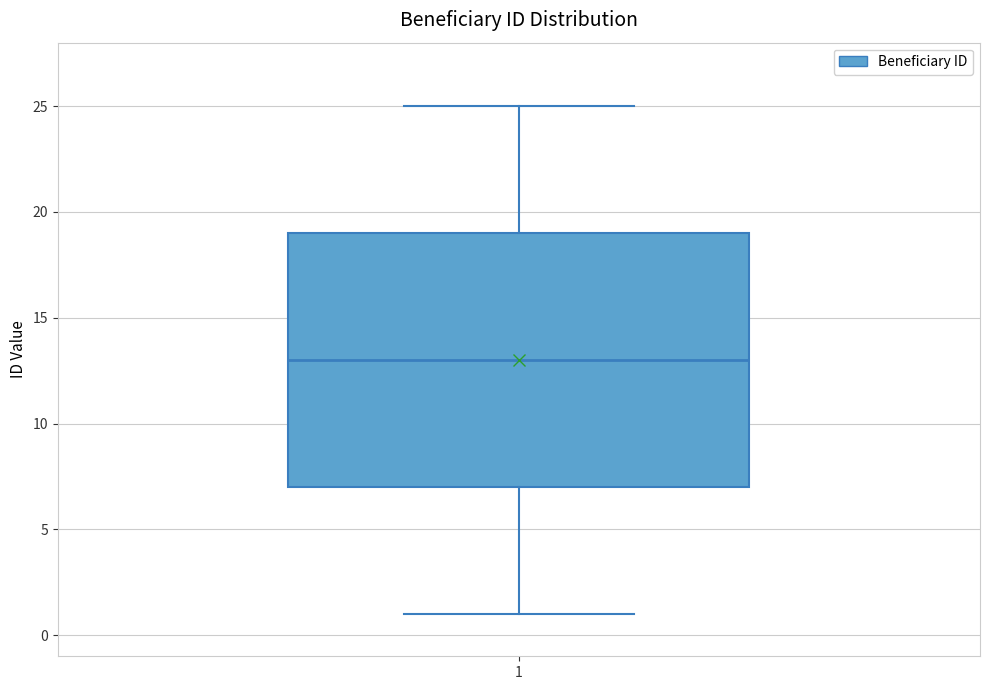

Where does the upper whisker of the box at x = 1 end on the y-axis? The values are not printed on the chart, so give them approximately, as read against the axis.

25